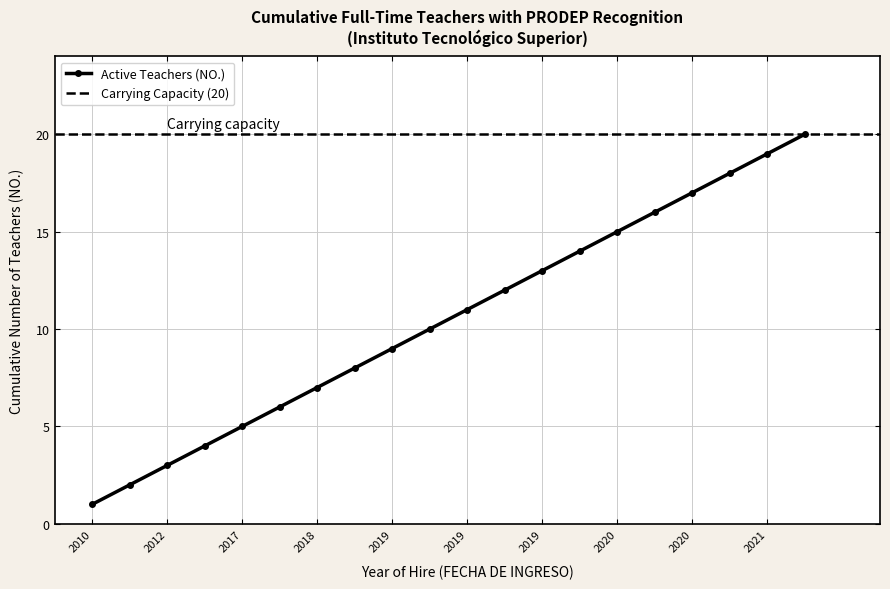

What is the sum of the values at 2016 and 2019?

13